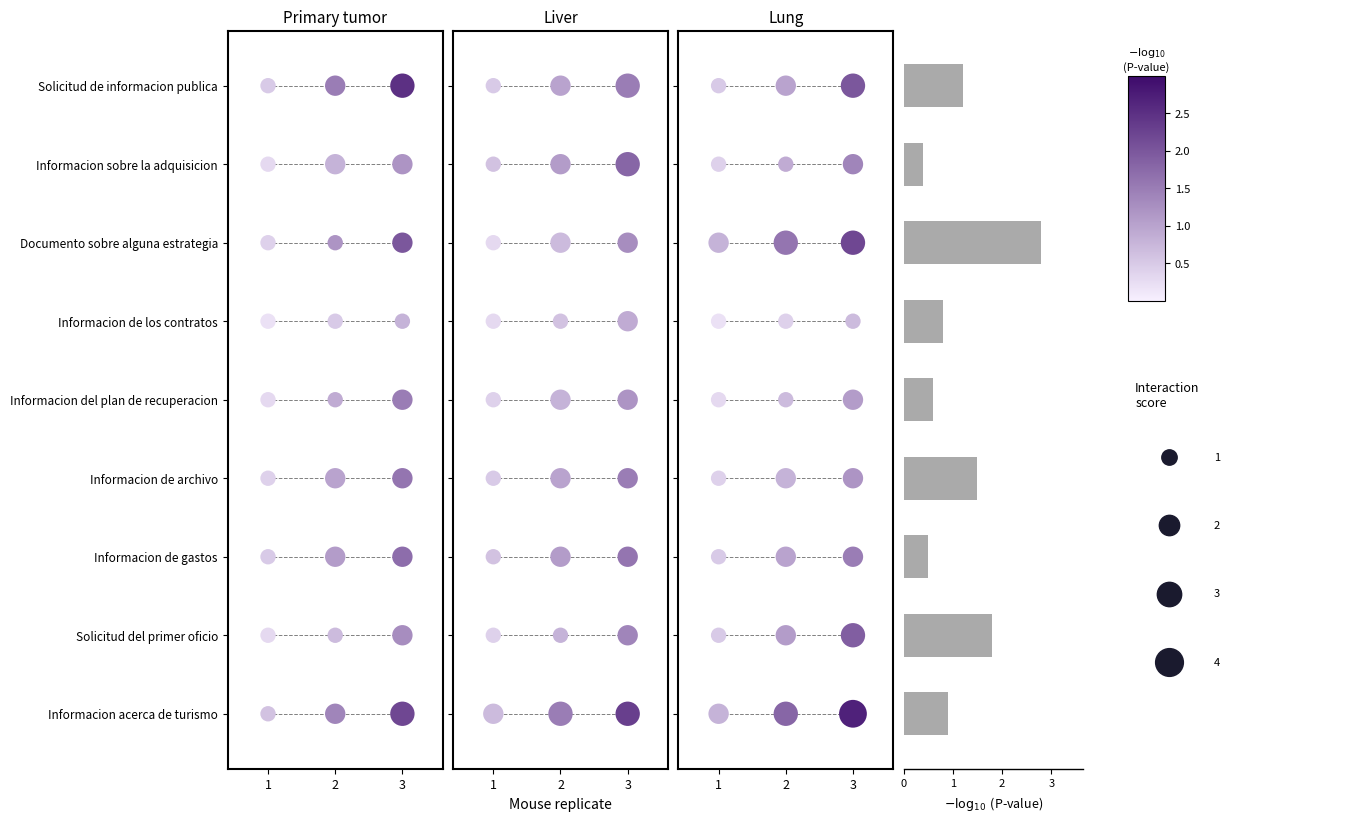

Read the value at Informacion de gastos.

0.5